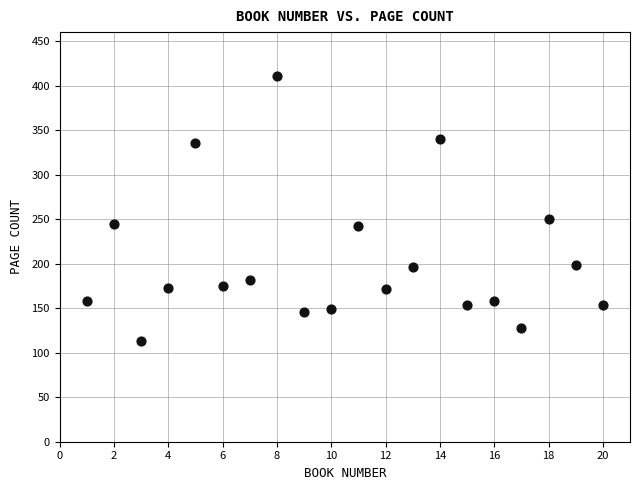

What Y value in the scatter plot is closest to 262?

250